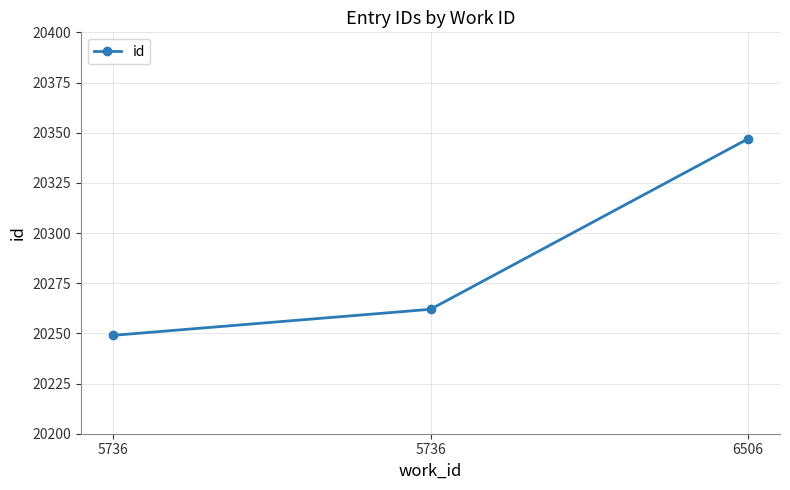

What is the sum of the values at 5736 and 5736?

40511